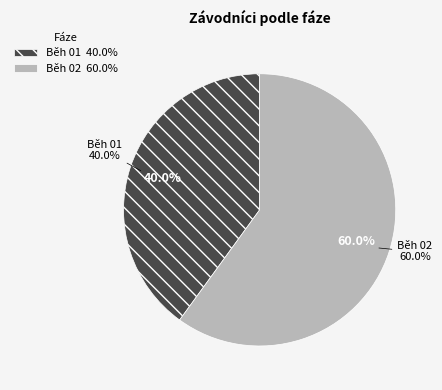

What portion of the pie excludes Běh 01?

60.0%